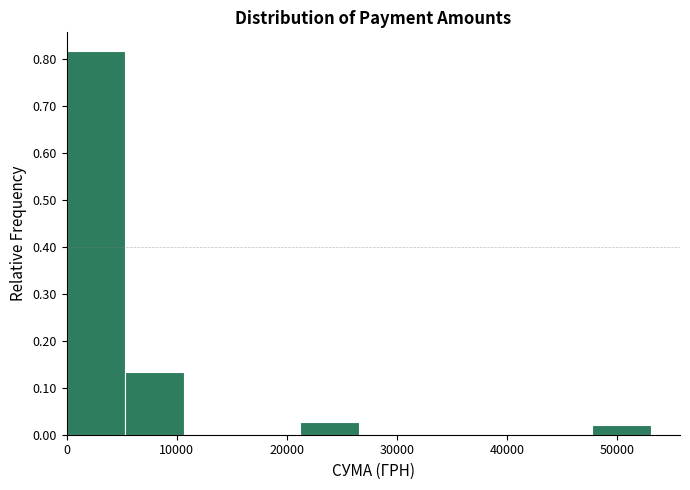

Over which range of the x-axis is the bar tallest?

0 to 5000